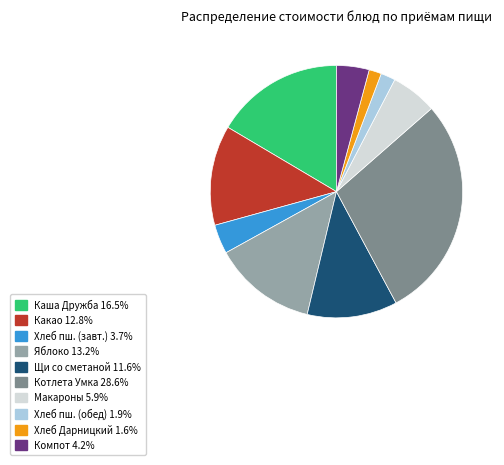

How many slices are in this pie chart?

10